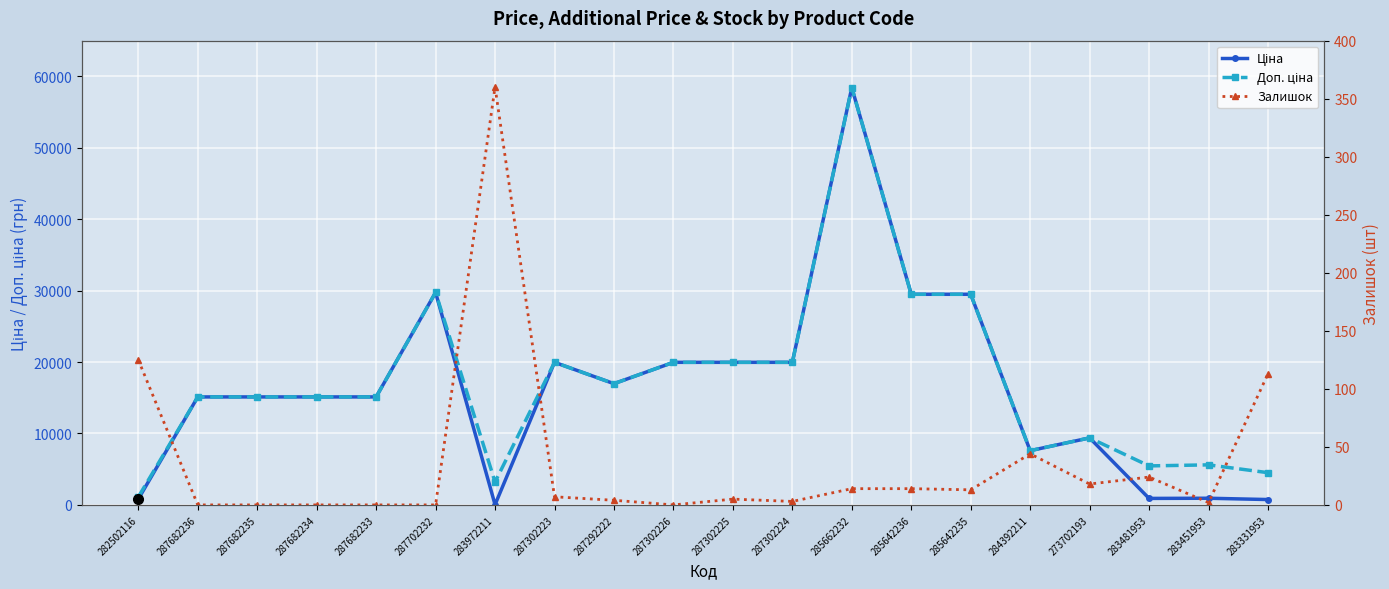

What is the total value across all series at 285642236?

58997.0